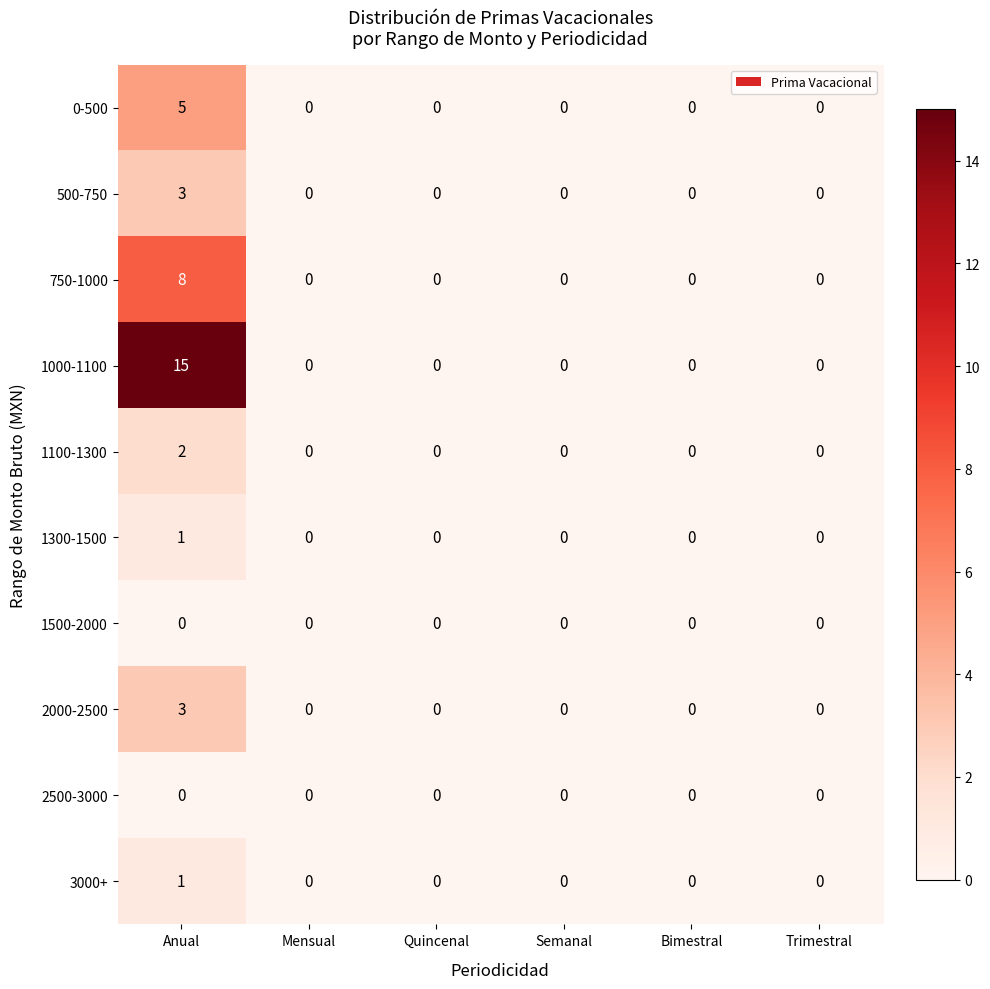

How many series are shown in this chart?

10